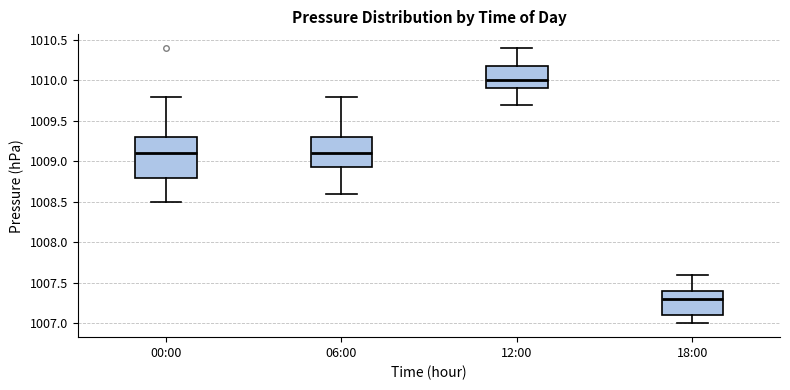

Comparing the boxes themselves (not the whiskers), which one is the tallest?

00:00